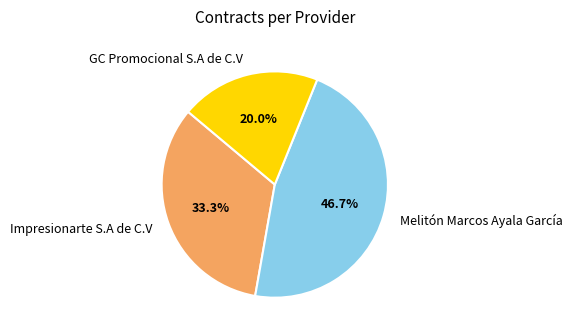

Which has a higher value, Impresionarte S.A de C.V or GC Promocional S.A de C.V?

Impresionarte S.A de C.V